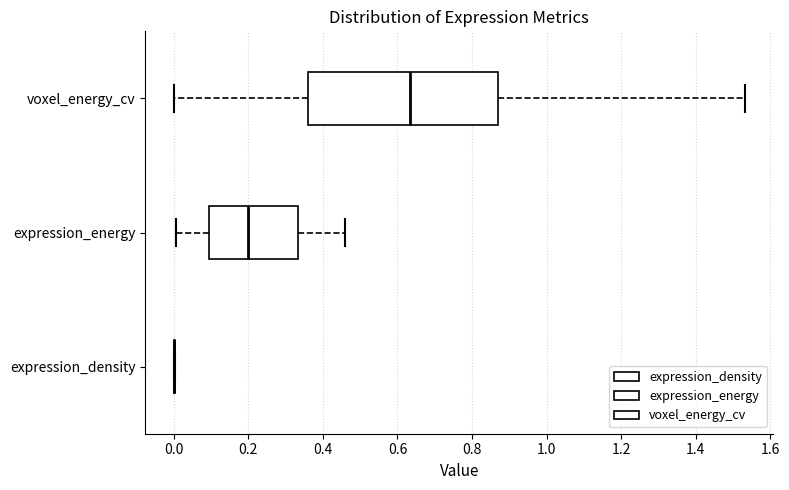

Which box is the widest, from its left edge to its right edge?

voxel_energy_cv